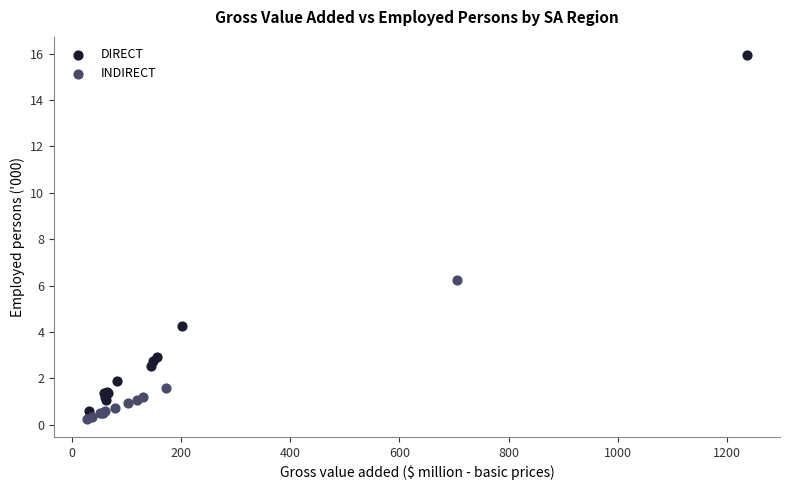

Which series has the largest Y range (max minus min)?

DIRECT